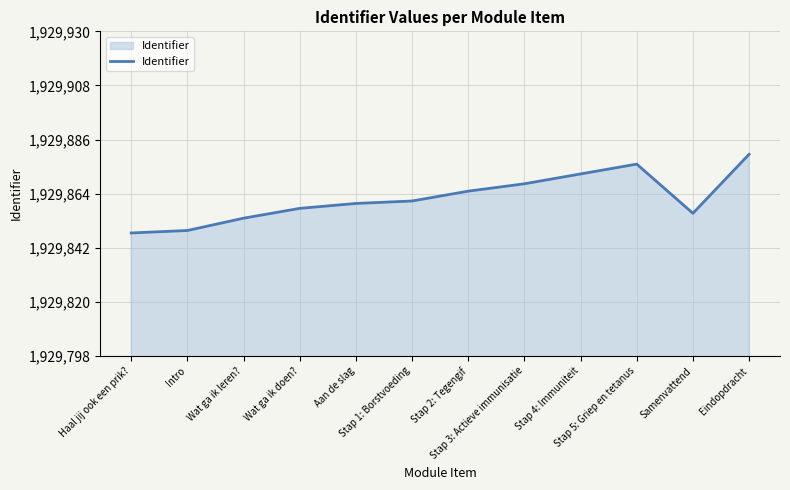

True or false: the data has more than 2 interior local peaks.

False